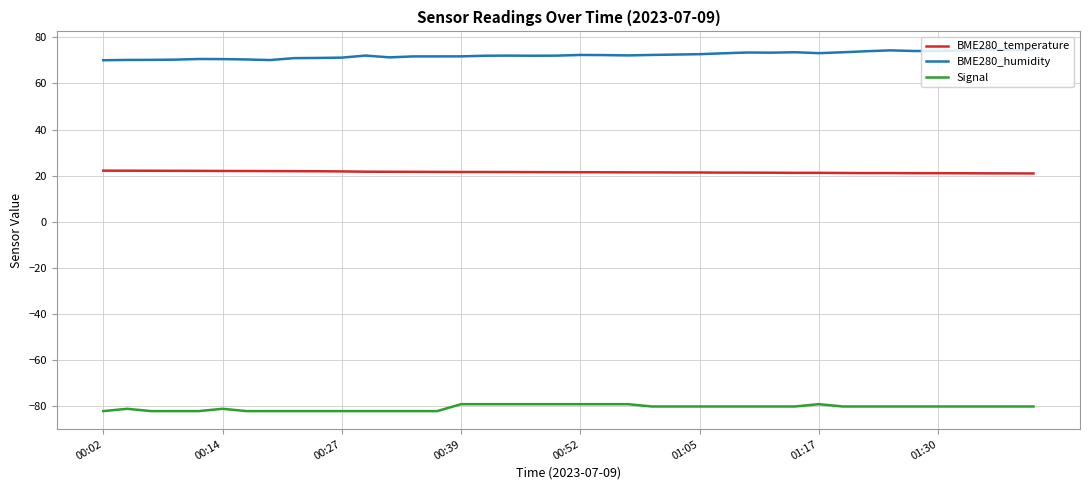

Rank the series by their maximum value, from lowest to highest.

Signal, BME280_temperature, BME280_humidity